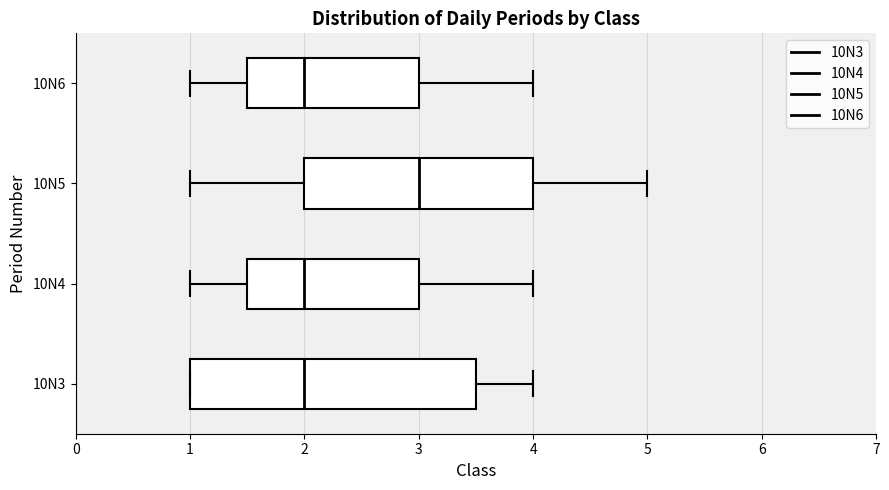

Which box is the widest, from its left edge to its right edge?

10N3